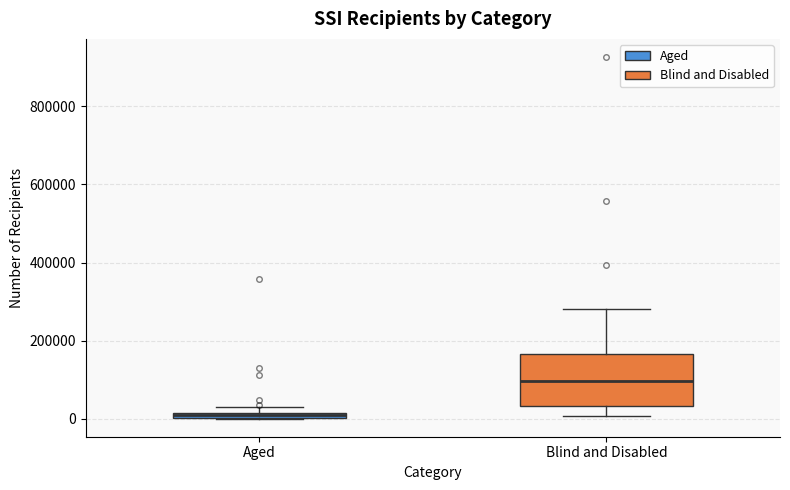

Where is the lower edge of the box for Blind and Disabled on the y-axis? The values are not printed on the chart, so give them approximately, as read against the axis.

40000